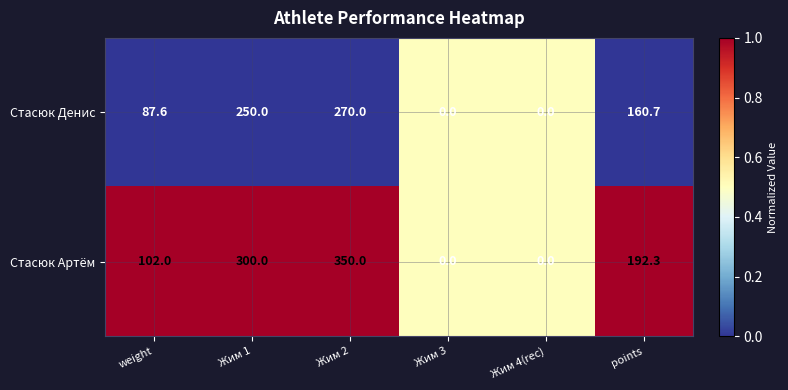

Reading left to right, transcribe all the data shown in this chart.

Стасюк Денис: weight=87.6	Жим 1=250.0	Жим 2=270.0	Жим 3=0.0	Жим 4(rec)=0.0	points=160.7
Стасюк Артём: weight=102.0	Жим 1=300.0	Жим 2=350.0	Жим 3=0.0	Жим 4(rec)=0.0	points=192.3